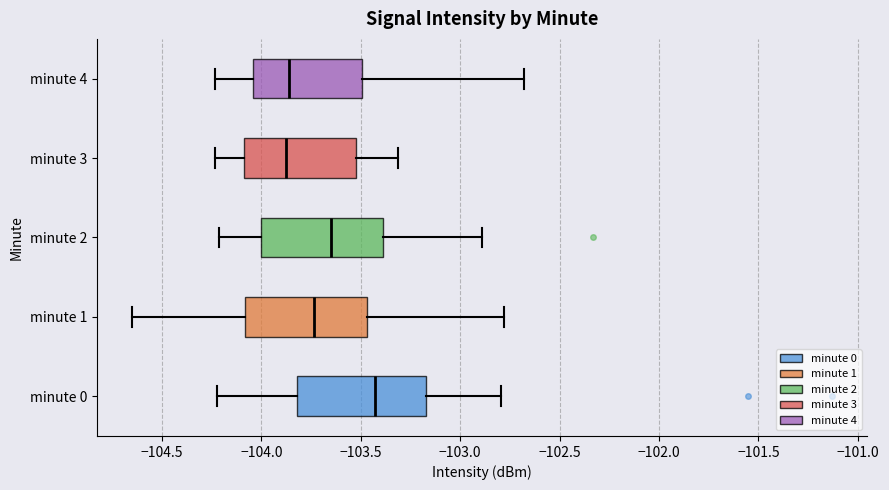

Reading bottom to top, read every box against the x-axis: the position of its median line, the range the box covers, and the ends of its whiskers. The values are not printed on the chart, so give them approximately, as read against the axis.

minute 0: median -103.45, box -103.80 to -103.15, whiskers -104.25 to -102.80
minute 1: median -103.75, box -104.10 to -103.45, whiskers -104.65 to -102.80
minute 2: median -103.65, box -104.00 to -103.40, whiskers -104.20 to -102.90
minute 3: median -103.90, box -104.10 to -103.55, whiskers -104.25 to -103.30
minute 4: median -103.85, box -104.05 to -103.50, whiskers -104.25 to -102.70